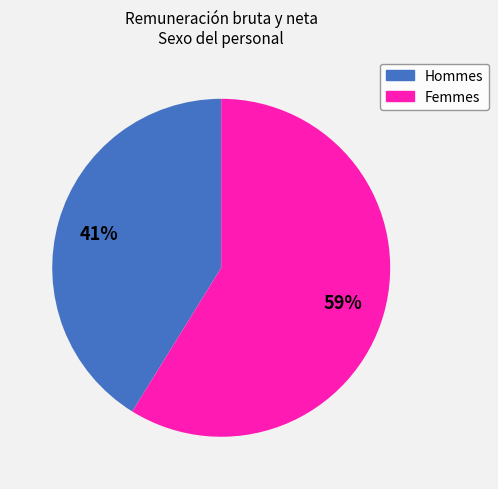

Is there a majority slice in this chart?

Yes